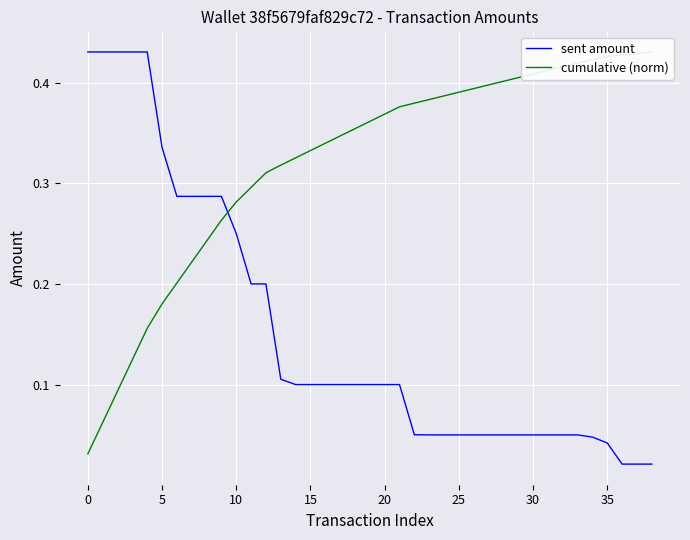

The sent amount series shows 0.1 at 31. True or false?

True